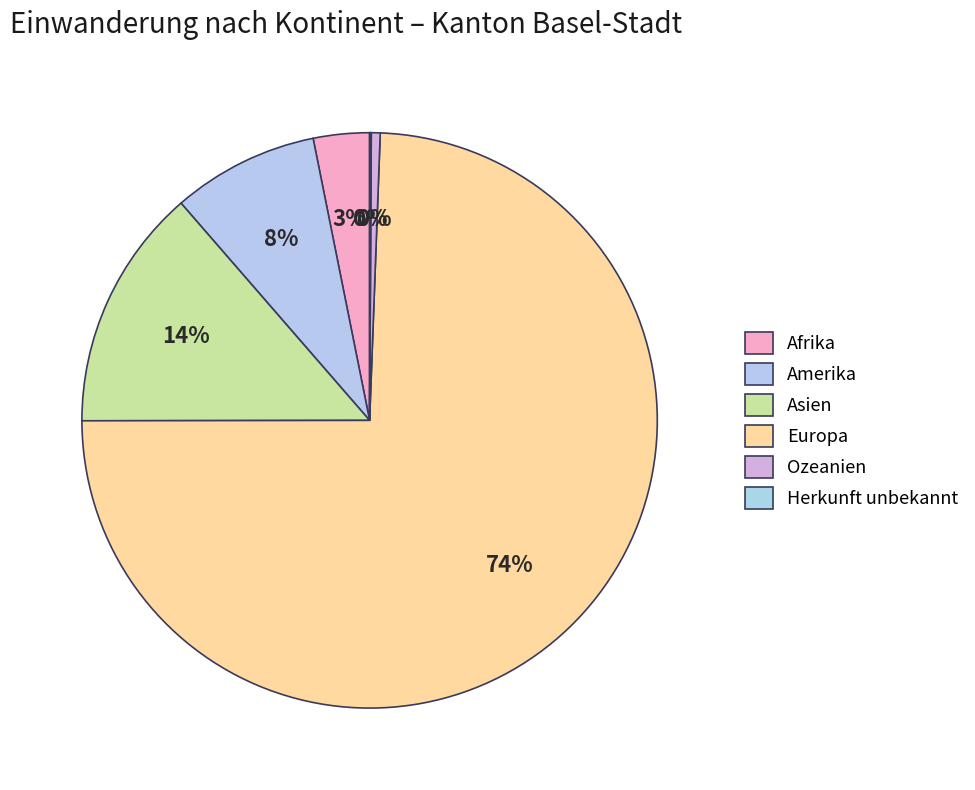

How many segments does this pie chart have?

6